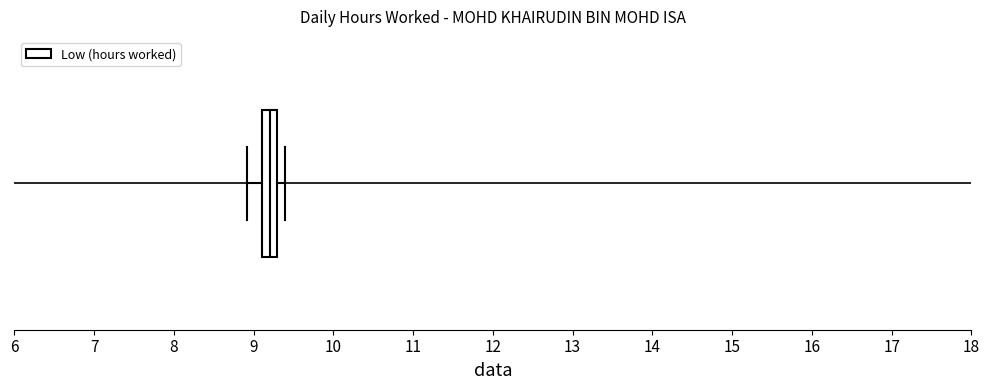

Where is the left edge of the box on the x-axis? The values are not printed on the chart, so give them approximately, as read against the axis.

9.1